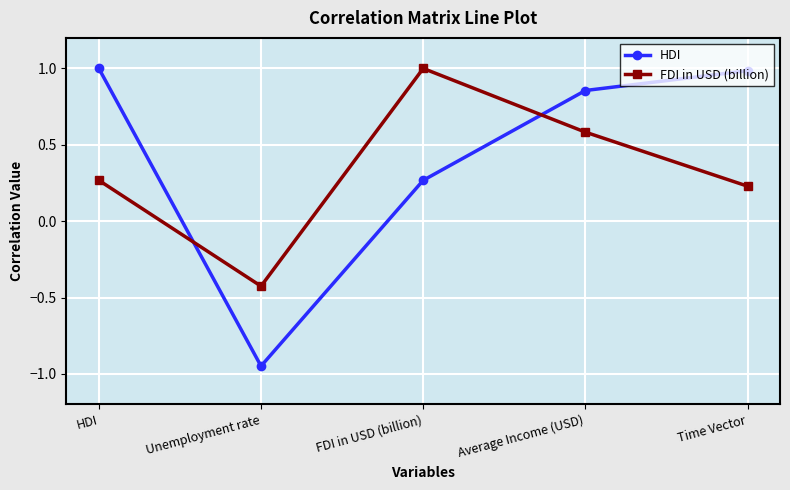

What is the maximum value shown in the chart?

1.0